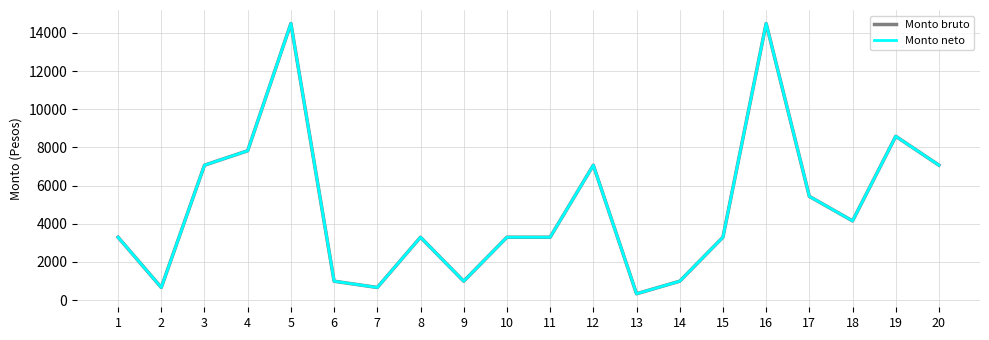

At how many categories does at least one series exceed 5670?

7